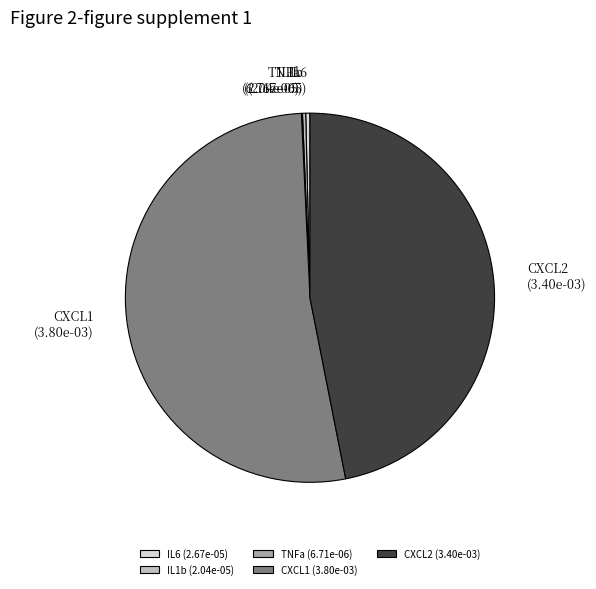

The IL1b (2.04e-05) slice represents 12% of the pie. True or false?

False